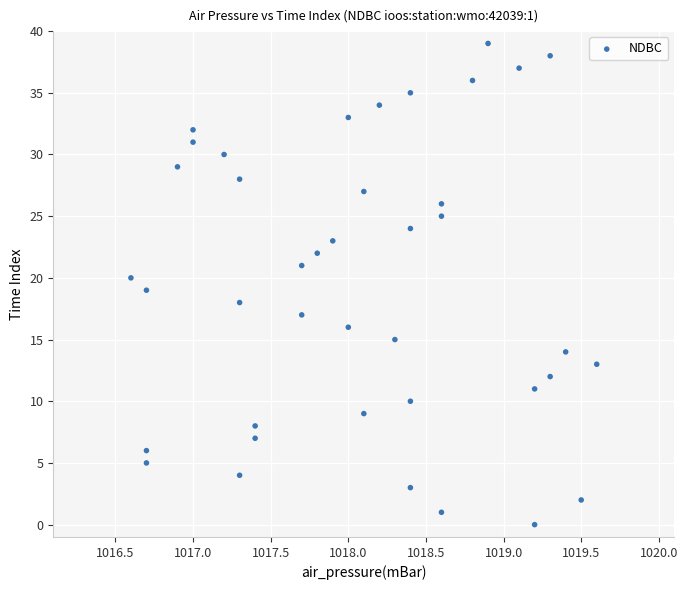

What is the range of Y values (max minus min)?

39